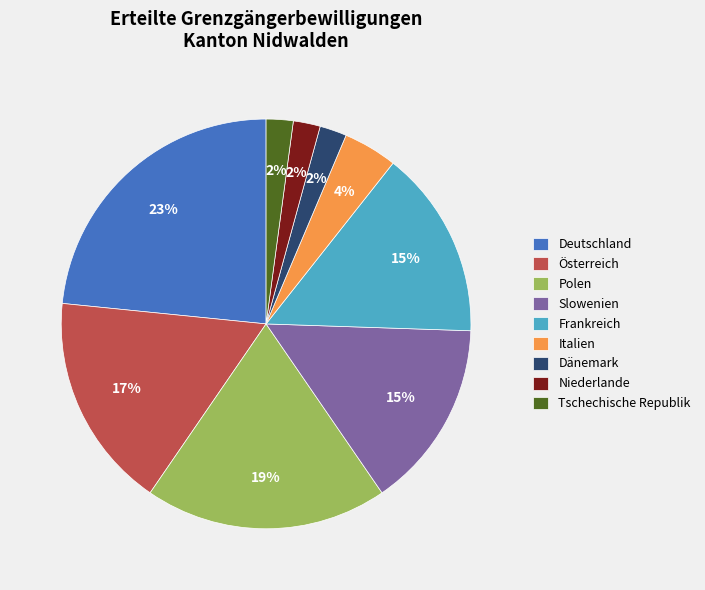

To the nearest percent, what is the combined percentage of Frankreich and Deutschland?

38%